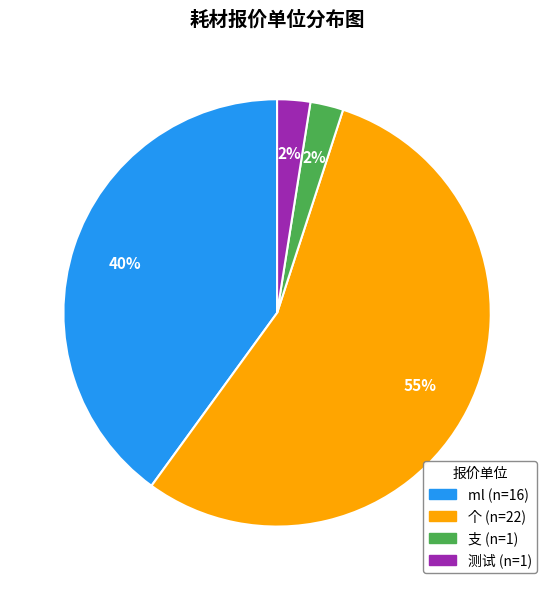

Combined, do ml and 个 account for over 50%?

Yes